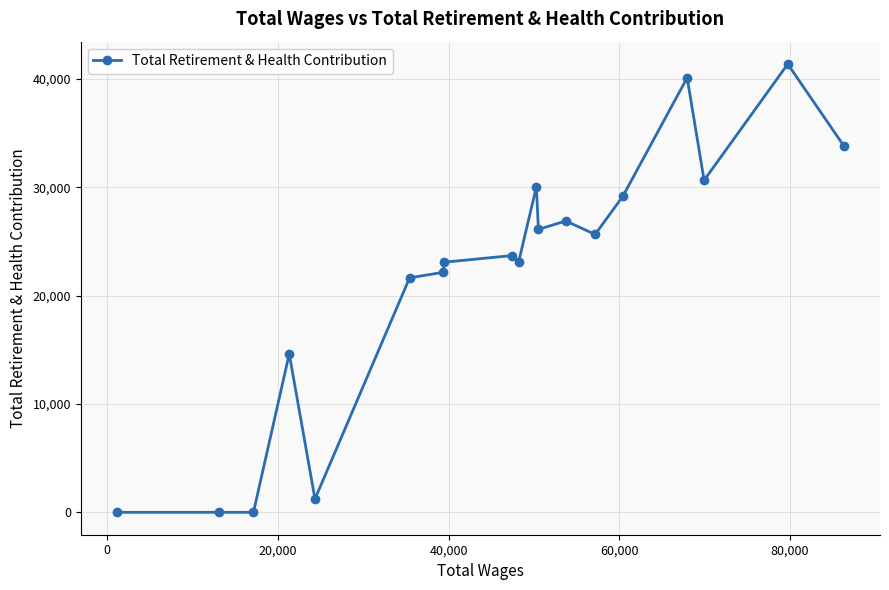

How many lines are shown in the chart?

1